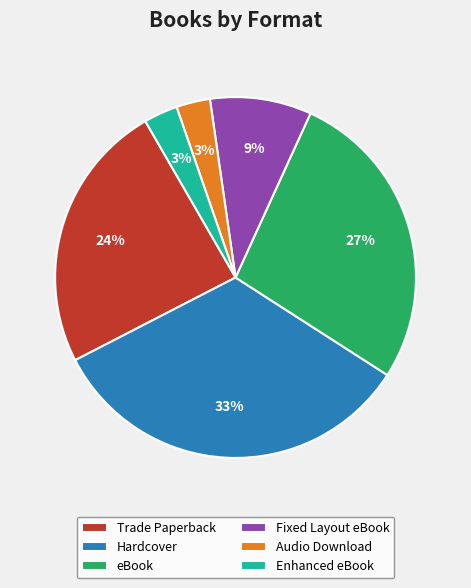

To the nearest percent, what percentage of the pie is eBook?

27%